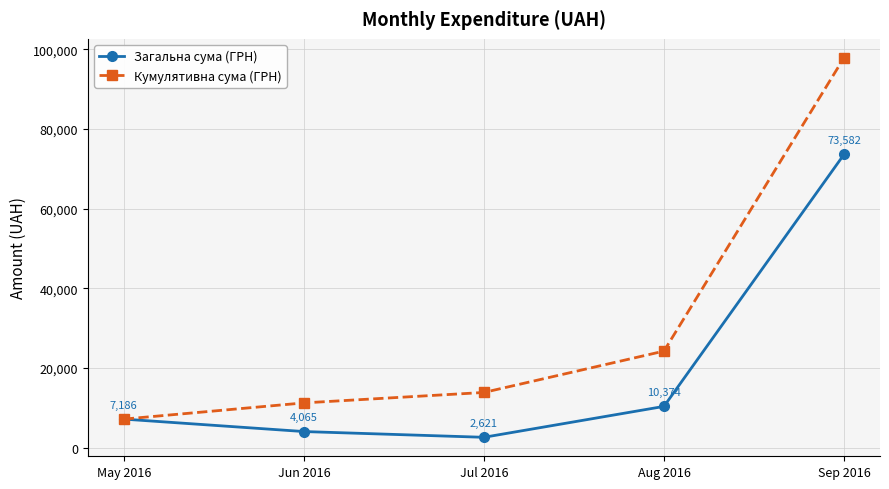

At how many categories does at least one series exceed 24246?

2